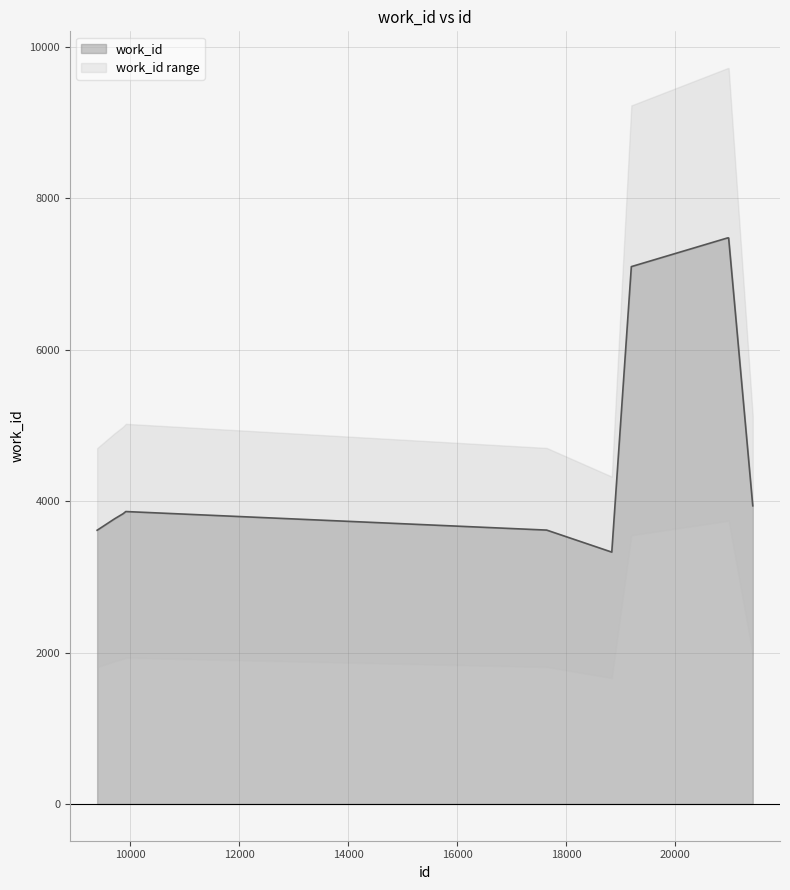

At which label does the data first exceed 3862?

19194